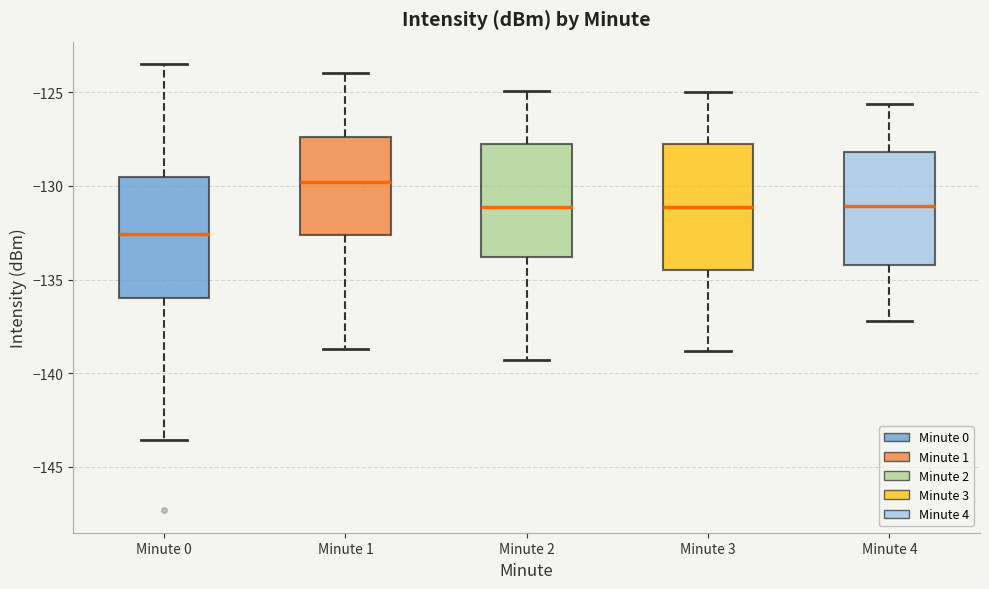

Where is the upper edge of the box for Minute 2 on the y-axis? The values are not printed on the chart, so give them approximately, as read against the axis.

-128.0